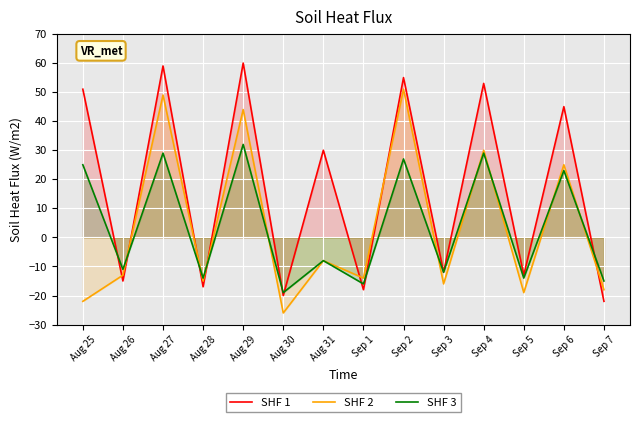

What is the total value across all series at Aug 27?

137